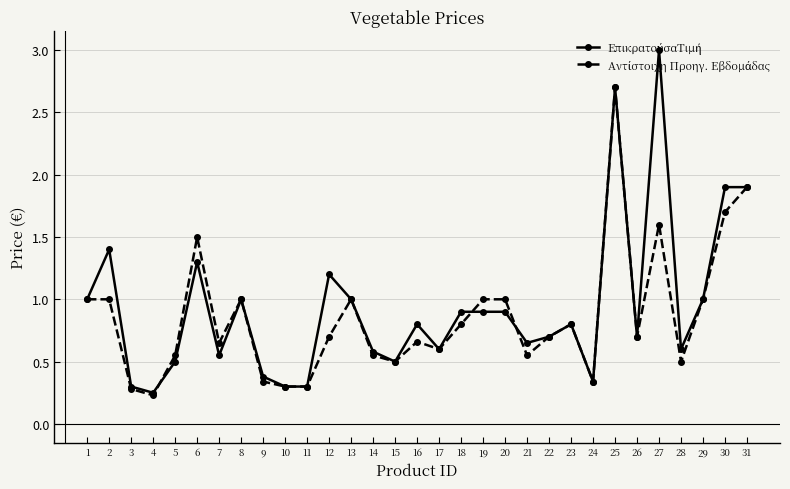

Which category has the highest value across all series?

27